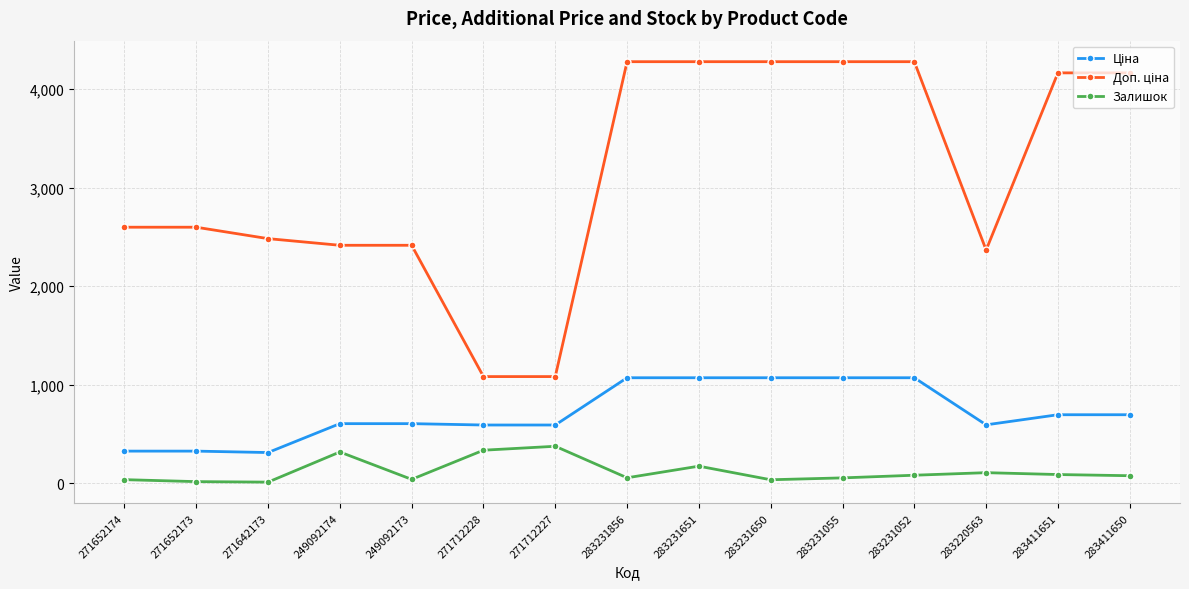

The Залишок series shows 35.0 at 271652174. True or false?

True